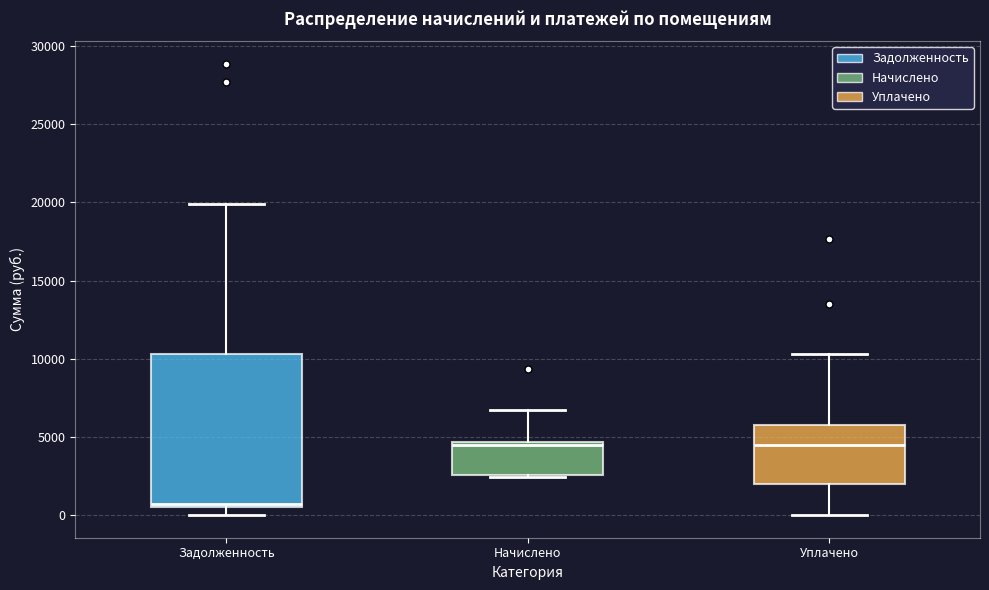

Where is the upper edge of the box for Начислено on the y-axis? The values are not printed on the chart, so give them approximately, as read against the axis.

4500